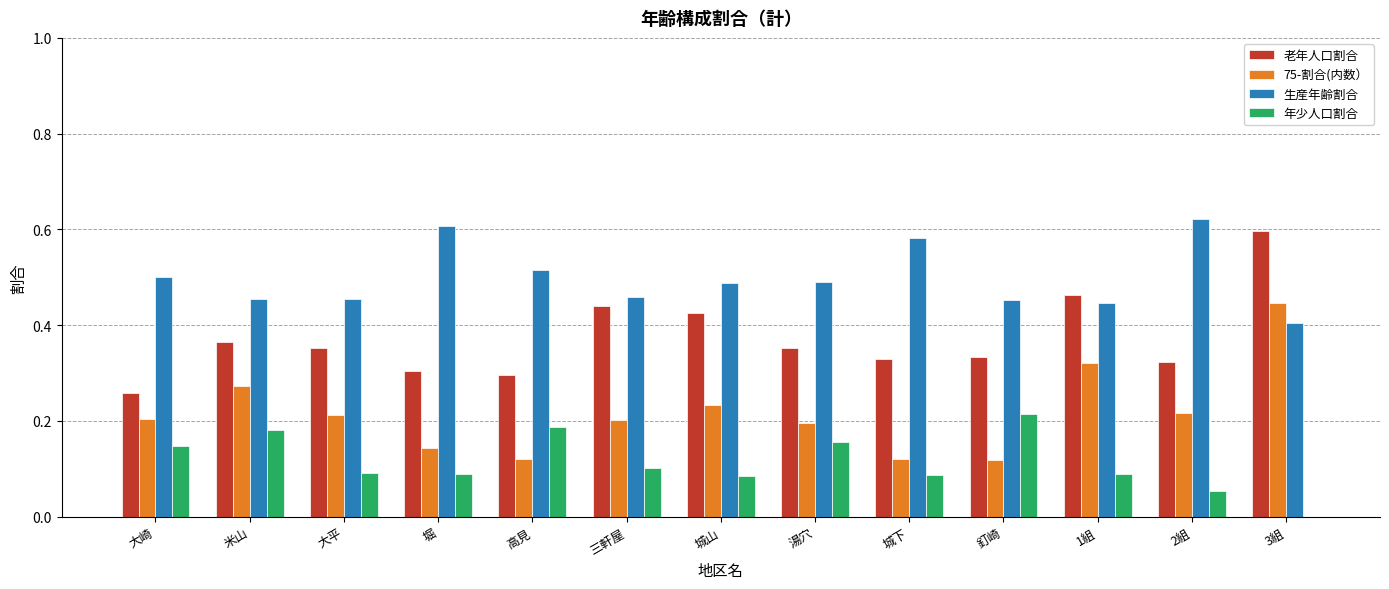

Between 三軒屋 and 1組, which series saw the biggest shift?

75-割合(内数）